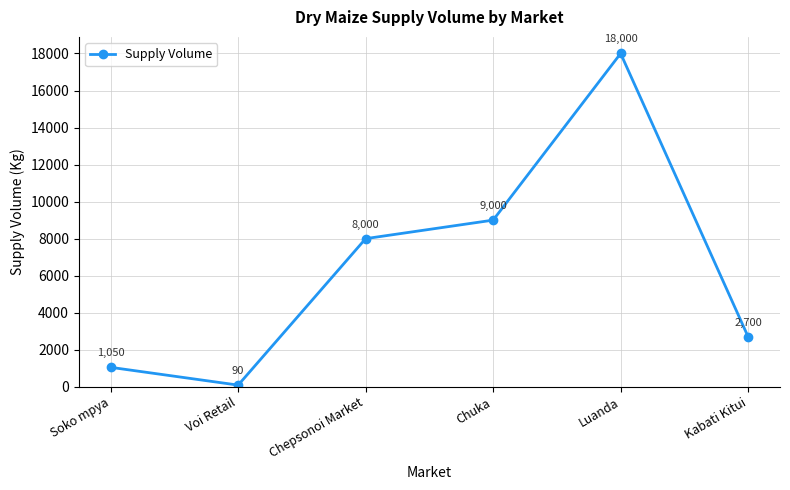

What is the sum of the values at Voi Retail and Chuka?

9090